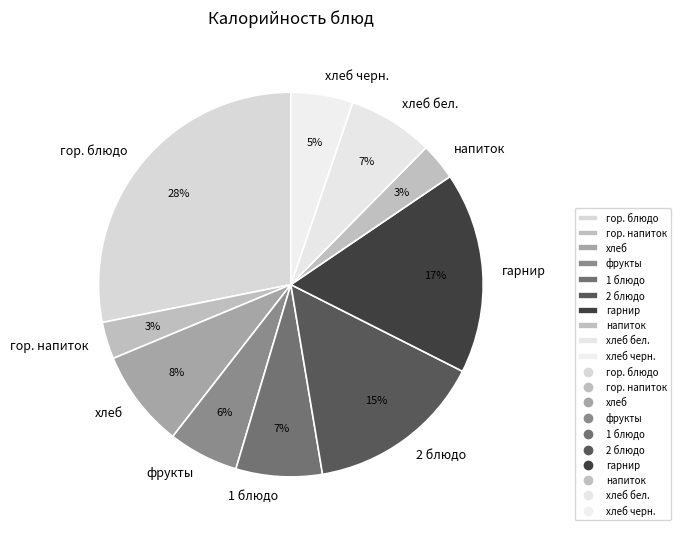

To the nearest percent, what portion does гор. напиток represent?

3%